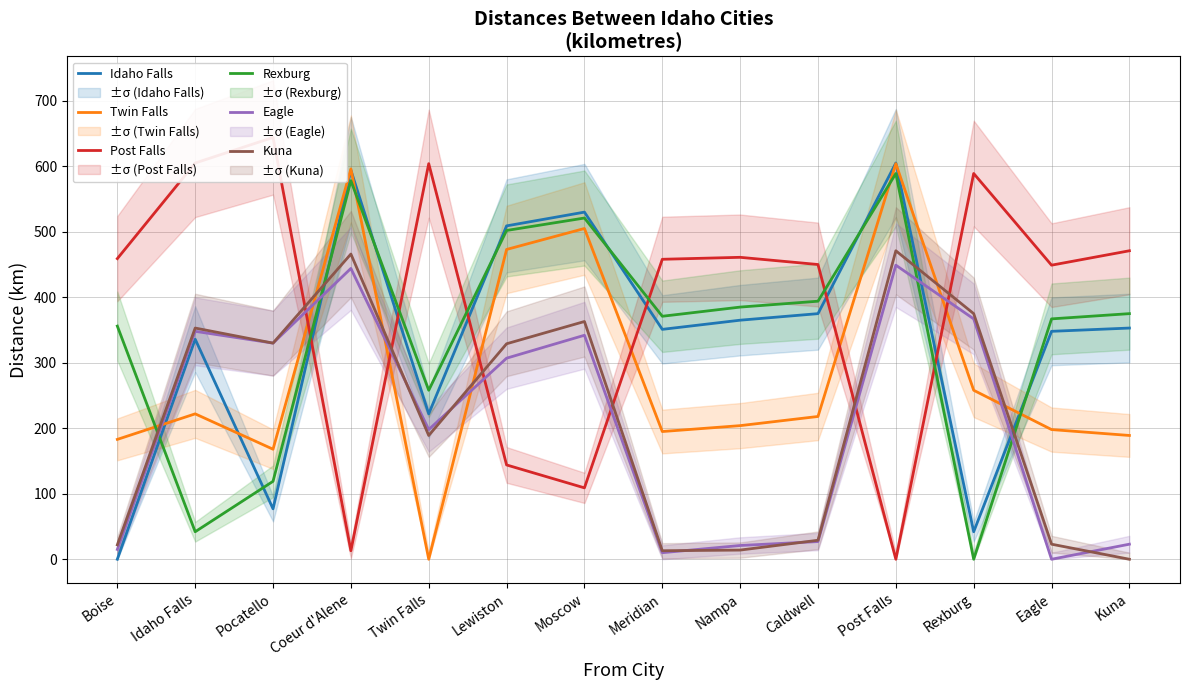

What value does the Kuna series have at Coeur d'Alene, to the nearest 5?

465